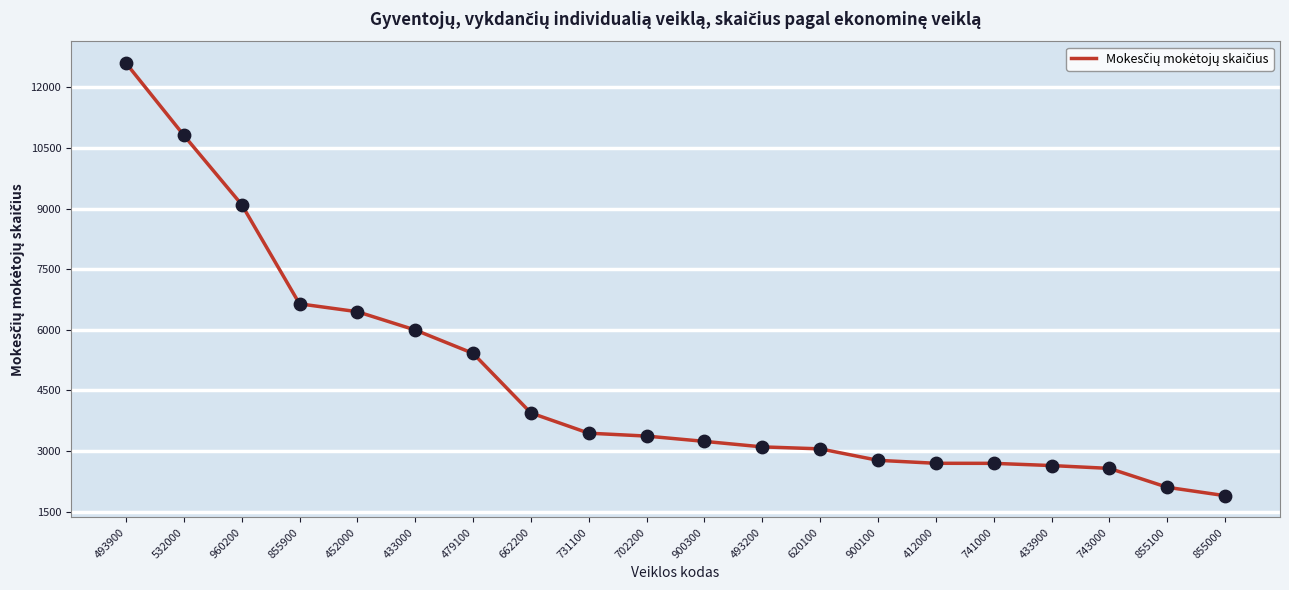

Which has a higher value, 532000 or 479100?

532000